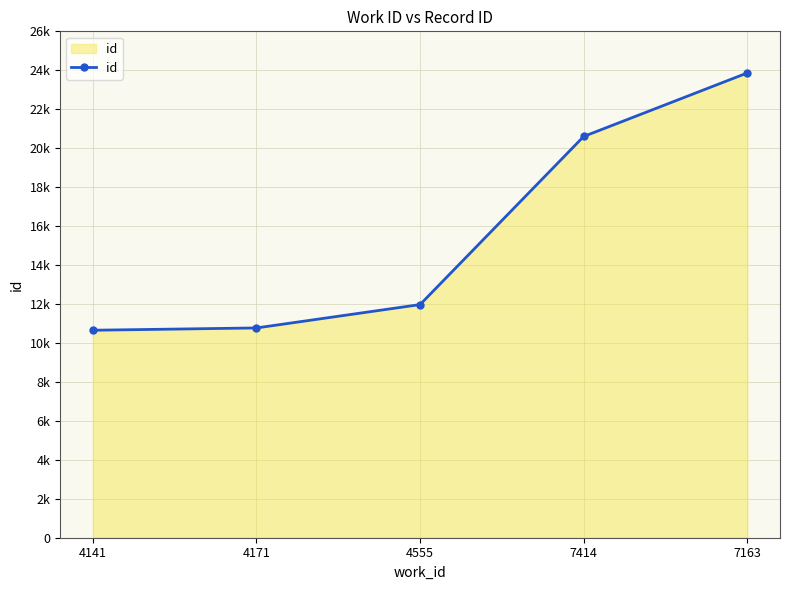

What is the minimum value shown in the chart?

10653